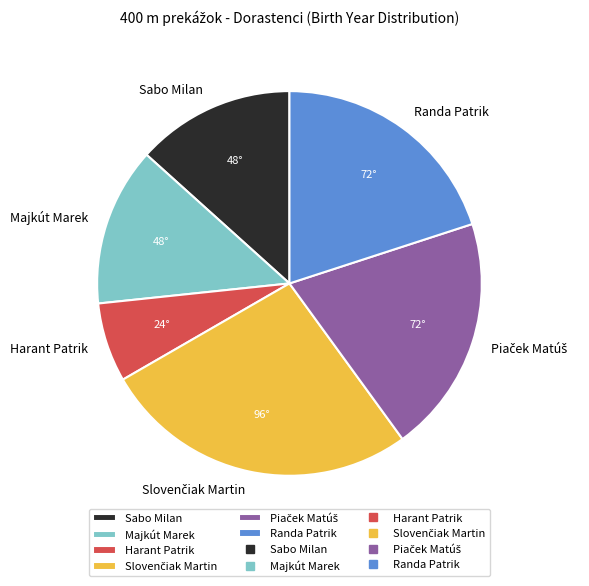

How many segments does this pie chart have?

6